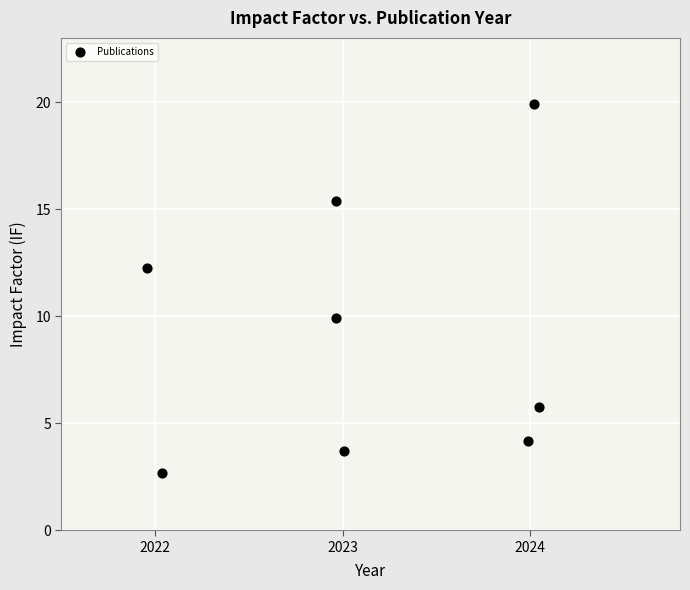

What is the average X value?

2023.1